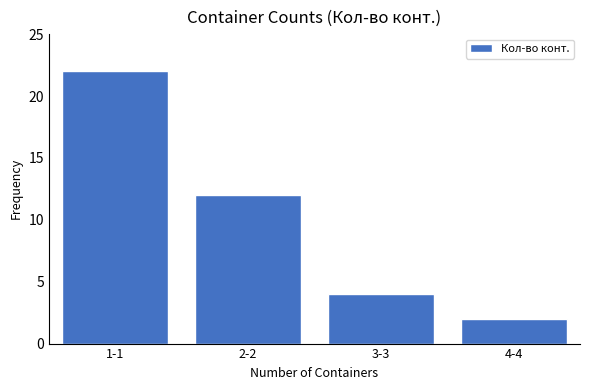

Reading right to left, list all the values displayed in this chart.

4-4=2	3-3=4	2-2=12	1-1=22